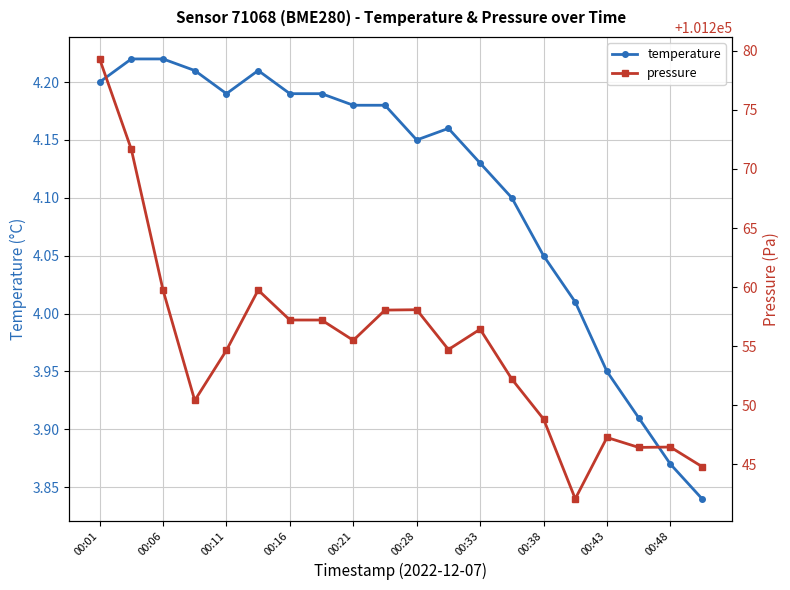

How many values in the pressure series exceed 101255?

10